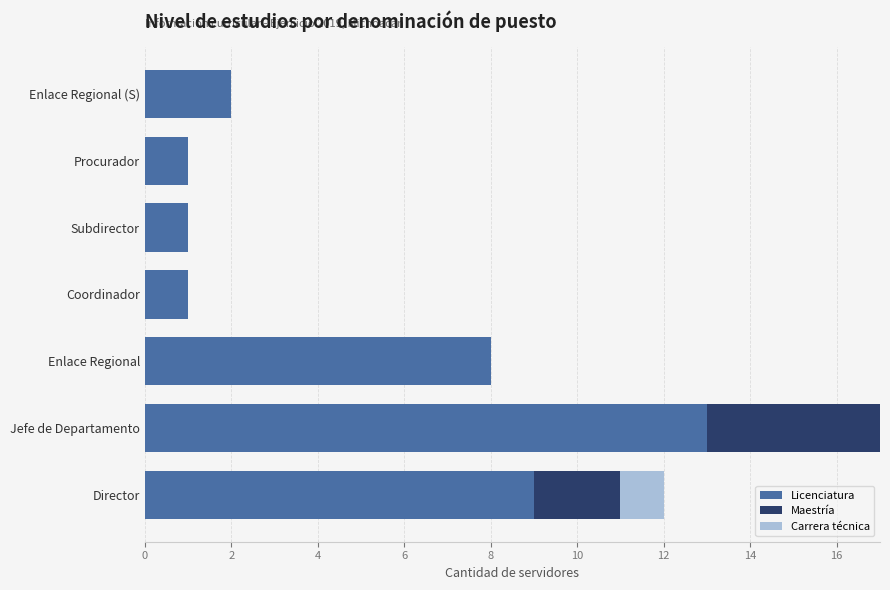

What are all the series names shown in the legend?

Licenciatura, Maestría, Carrera técnica